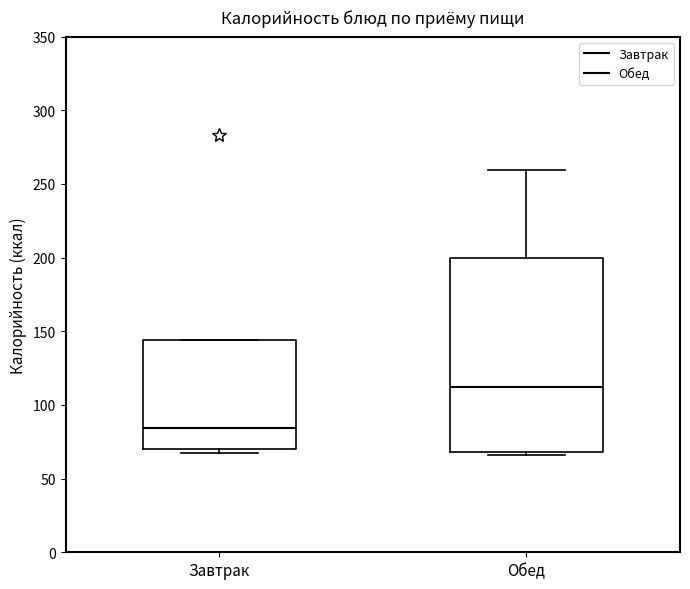

Reading left to right, transcribe this box plot: for each box, give where its median line is, the range the box spans, and where its two whiskers end, as read against the y-axis. The values are not printed on the chart, so give them approximately, as read against the axis.

Завтрак: median 85, box 70 to 145, whiskers 65 to 145
Обед: median 115, box 70 to 200, whiskers 65 to 260